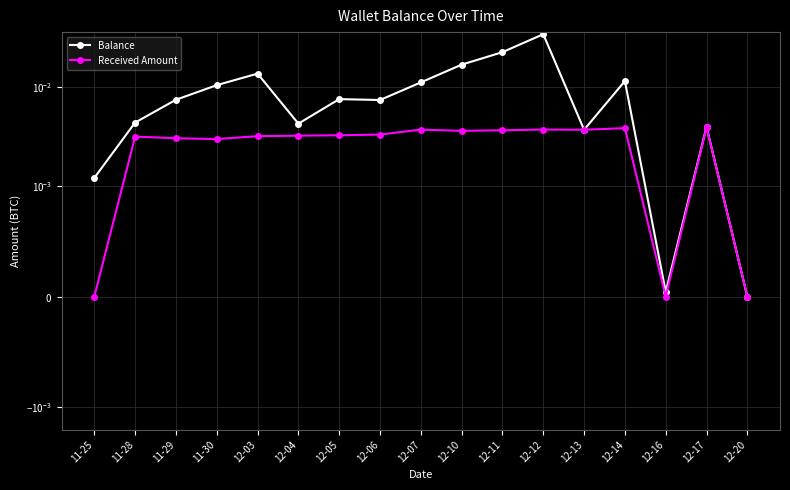

Which category has the highest value across all series?

12-12